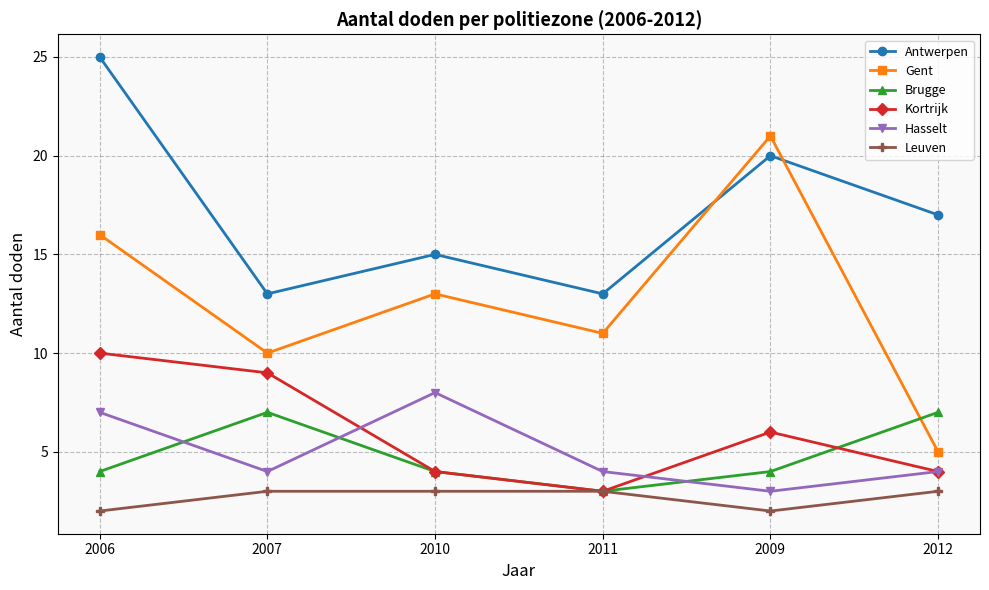

How many series are shown in this chart?

6